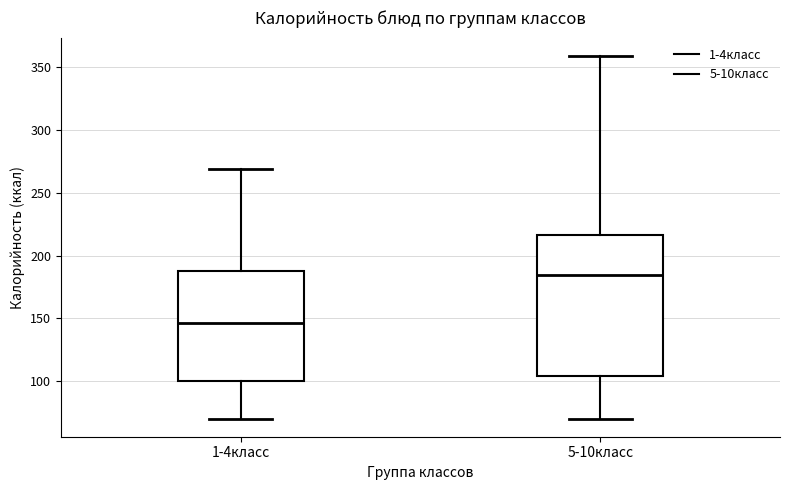

Reading left to right, read every box against the y-axis: the position of its median line, the range the box covers, and the ends of its whiskers. The values are not printed on the chart, so give them approximately, as read against the axis.

1-4класс: median 145, box 100 to 190, whiskers 70 to 270
5-10класс: median 185, box 105 to 215, whiskers 70 to 360